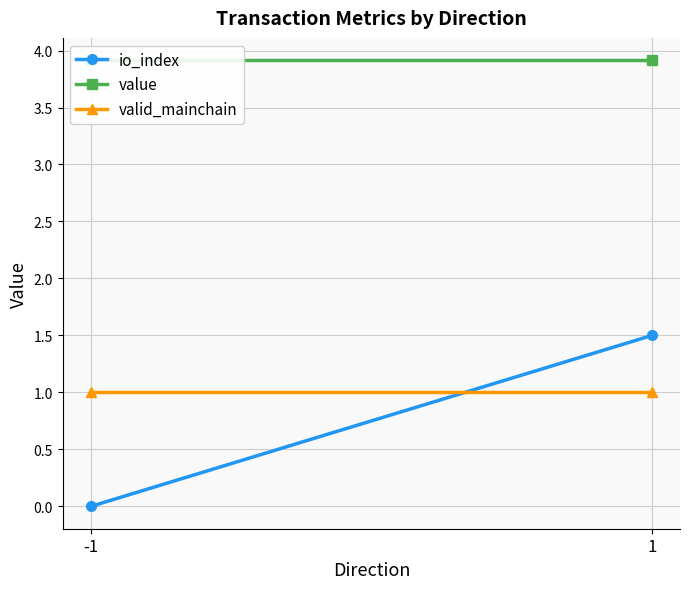

Rank the series by their maximum value, from lowest to highest.

valid_mainchain, io_index, value